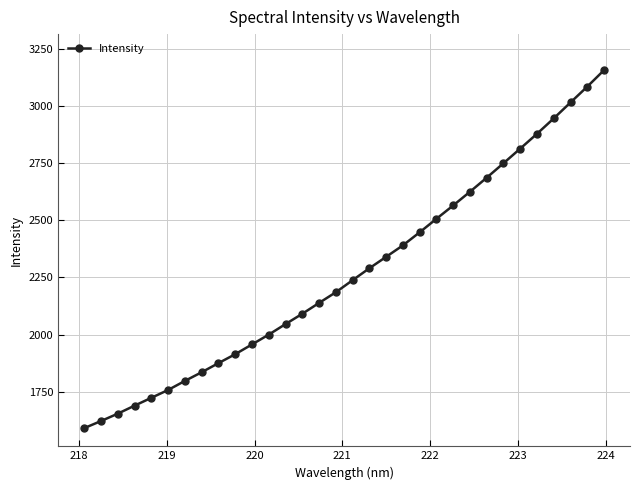

How many data points are above 2237?

16